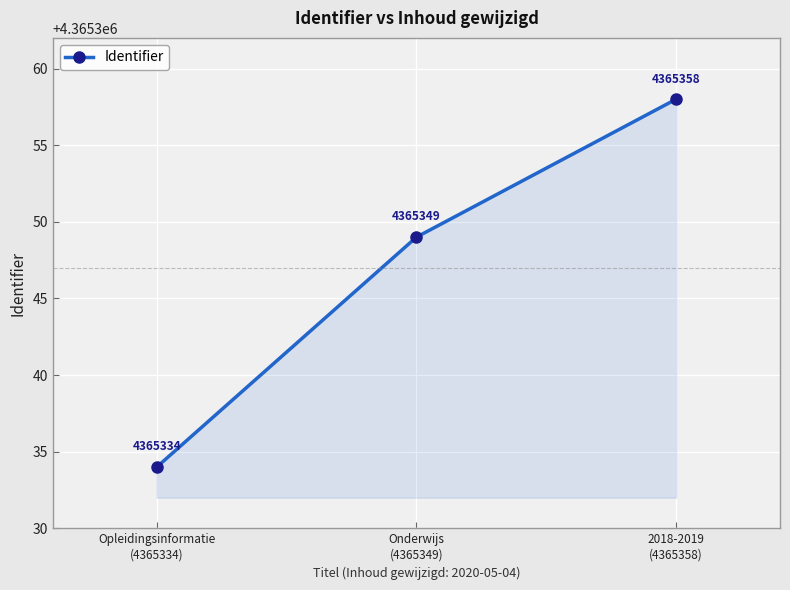

What is the label of the 2nd point from the right?

Onderwijs
(4365349)